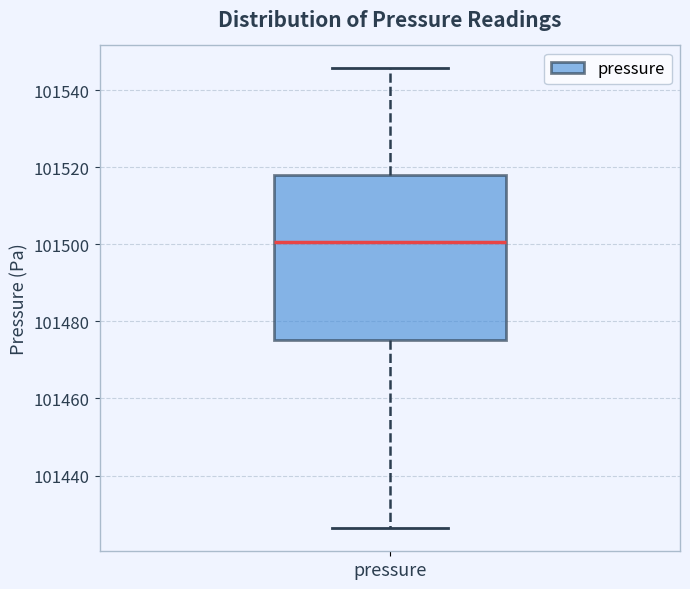

Read this box plot against the y-axis: the position of the median line, the range covered by the box, and the ends of both whiskers. The values are not printed on the chart, so give them approximately, as read against the axis.

median 101500, box 101476 to 101518, whiskers 101426 to 101546